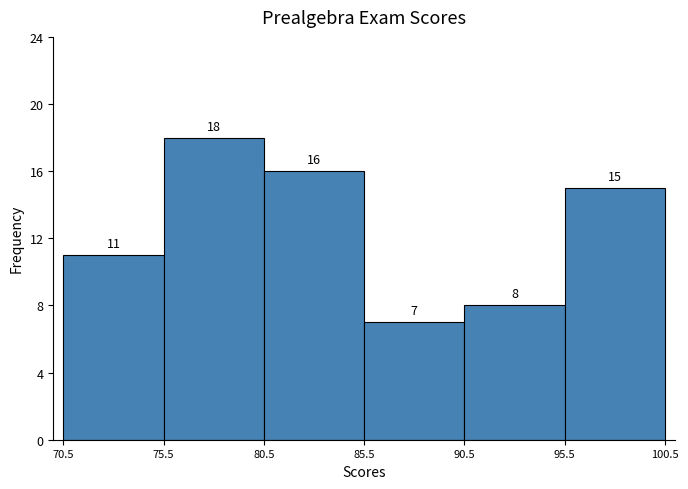

Reading left to right, transcribe this chart: for each bar, give the range it covers on the x-axis and its height.

70.5 to 75.5: 11
75.5 to 80.5: 18
80.5 to 85.5: 16
85.5 to 90.5: 7
90.5 to 95.5: 8
95.5 to 100.5: 15